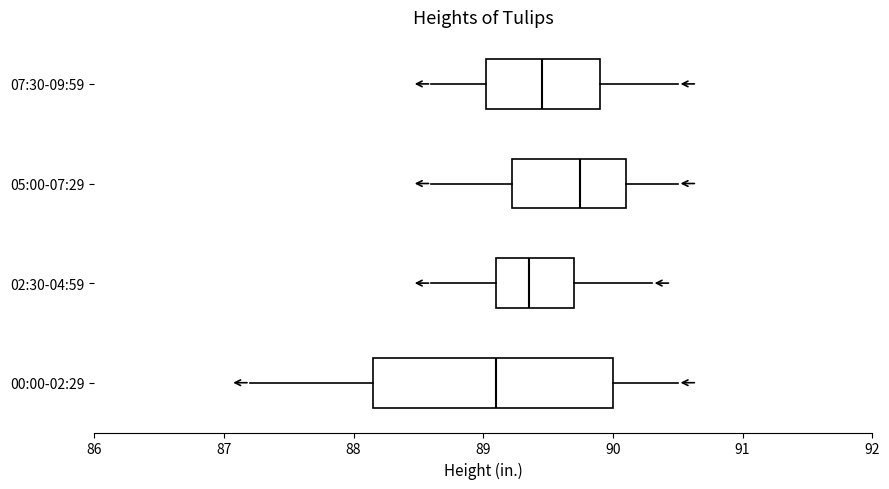

Reading bottom to top, read every box against the x-axis: the position of its median line, the range the box covers, and the ends of its whiskers. The values are not printed on the chart, so give them approximately, as read against the axis.

00:00-02:29: median 89.1, box 88.2 to 90.0, whiskers 87.2 to 90.5
02:30-04:59: median 89.4, box 89.1 to 89.7, whiskers 88.6 to 90.3
05:00-07:29: median 89.8, box 89.2 to 90.1, whiskers 88.6 to 90.5
07:30-09:59: median 89.5, box 89.0 to 89.9, whiskers 88.6 to 90.5